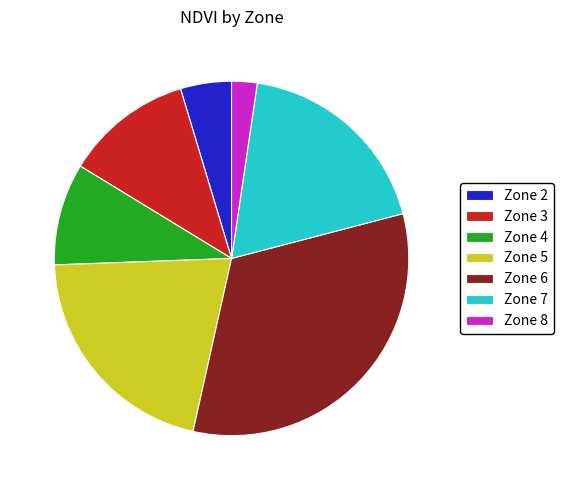

Which slice is the largest?

Zone 6